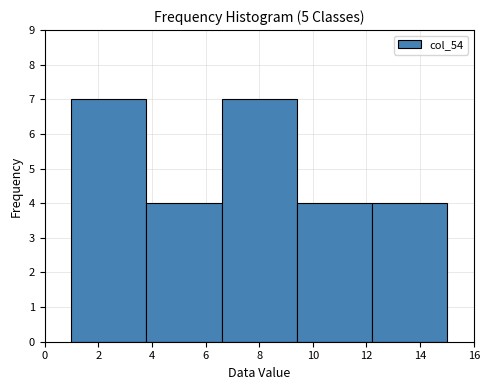

What is the height of the bar covering 3.8 to 6.6 on the x-axis? The values are not printed on the chart, so give them approximately, as read against the axis.

4